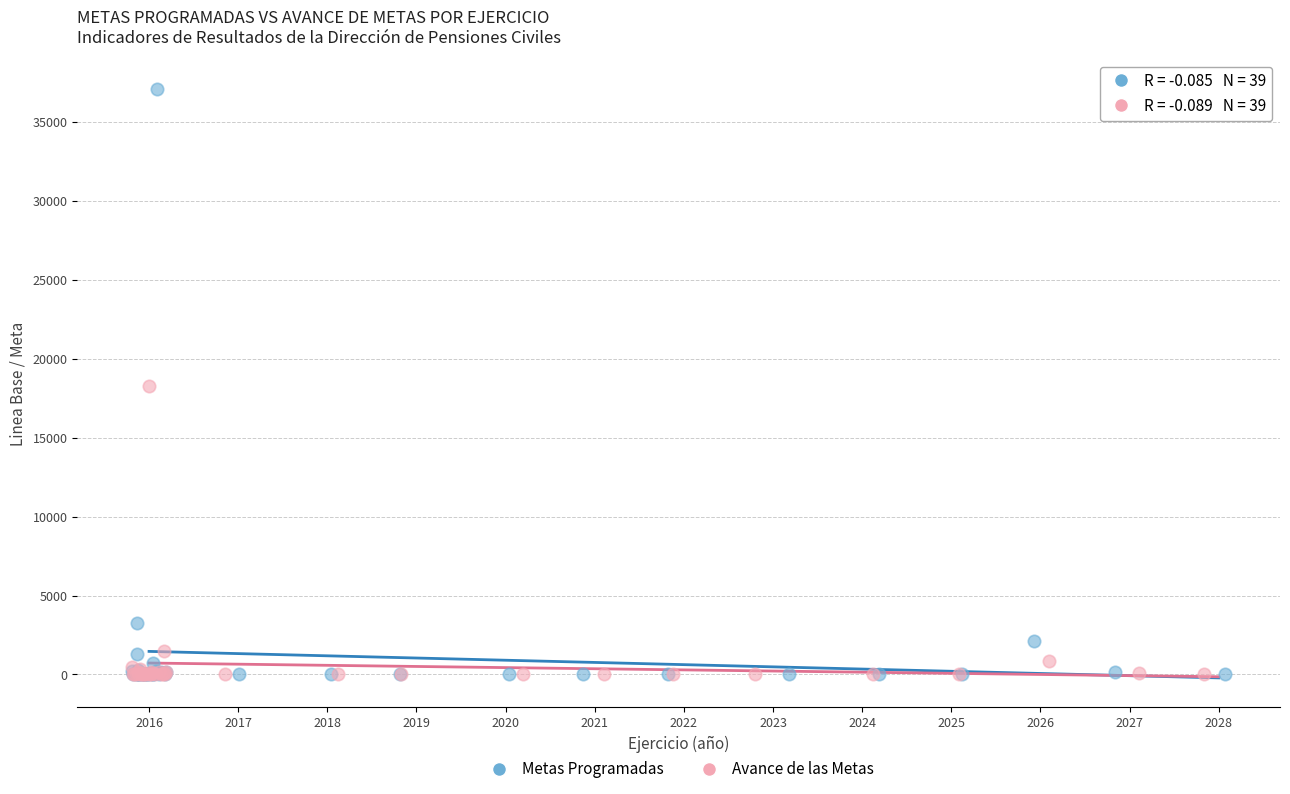

Which series contains the highest Y value?

Metas Programadas